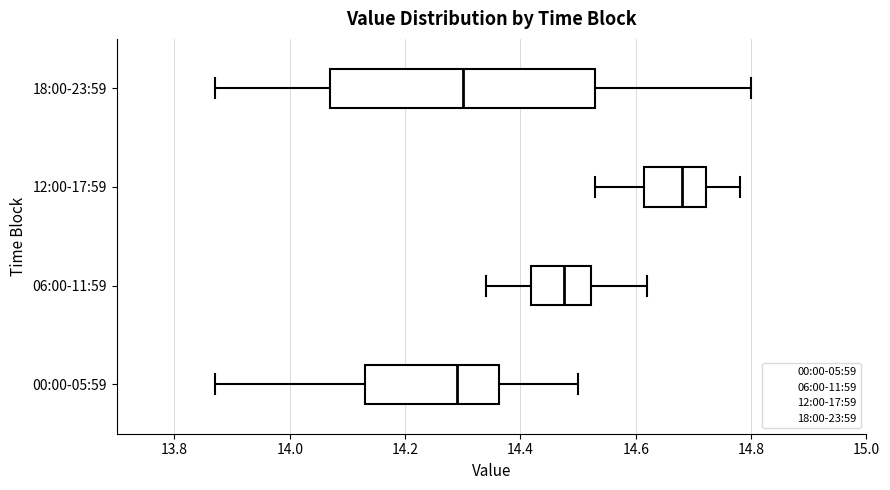

Which box is the widest, from its left edge to its right edge?

18:00-23:59